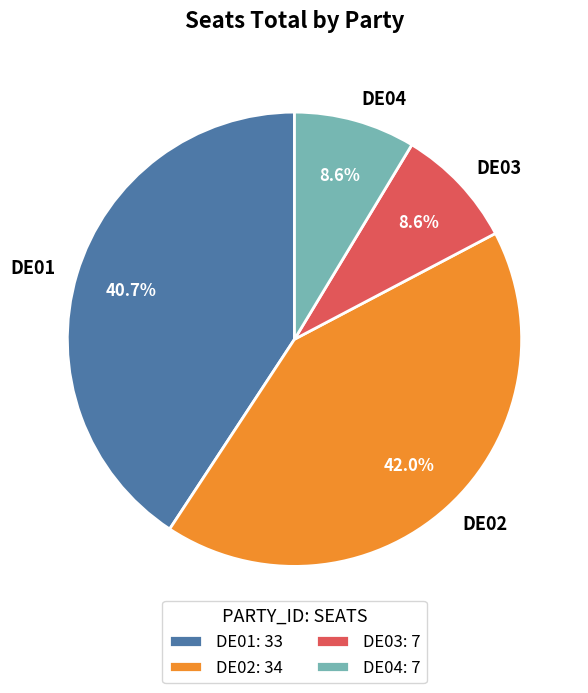

To the nearest percent, what is the combined percentage of DE03 and DE04?

17%